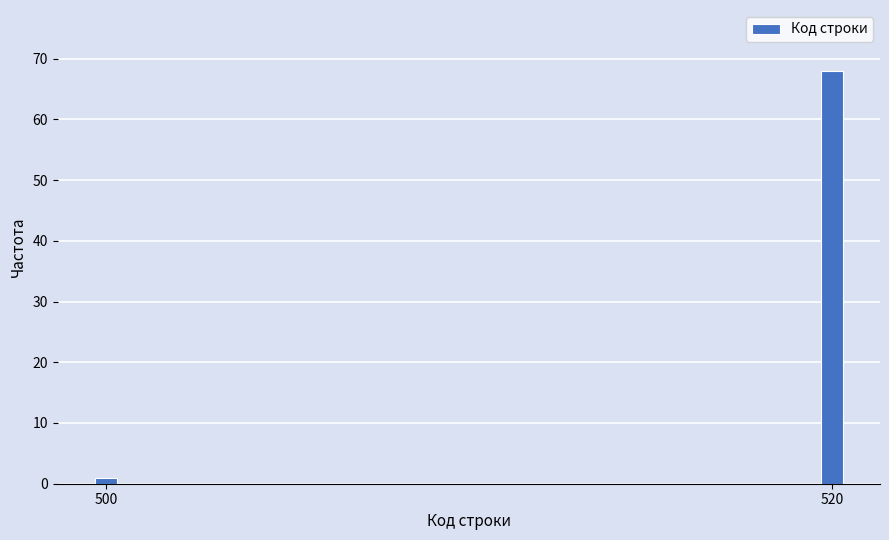

Reading left to right, list all the values displayed in this chart.

1	68